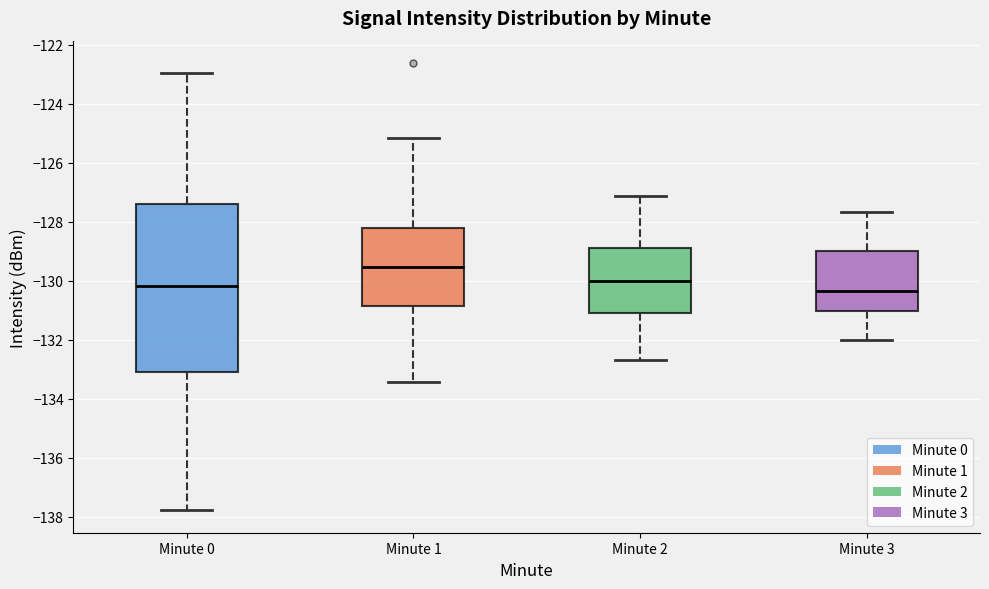

Reading left to right, transcribe this box plot: for each box, give where its median line is, the range the box spans, and where its two whiskers end, as read against the y-axis. The values are not printed on the chart, so give them approximately, as read against the axis.

Minute 0: median -130.2, box -133.2 to -127.4, whiskers -137.8 to -123.0
Minute 1: median -129.6, box -130.8 to -128.2, whiskers -133.4 to -125.2
Minute 2: median -130.0, box -131.0 to -129.0, whiskers -132.6 to -127.2
Minute 3: median -130.4, box -131.0 to -129.0, whiskers -132.0 to -127.6